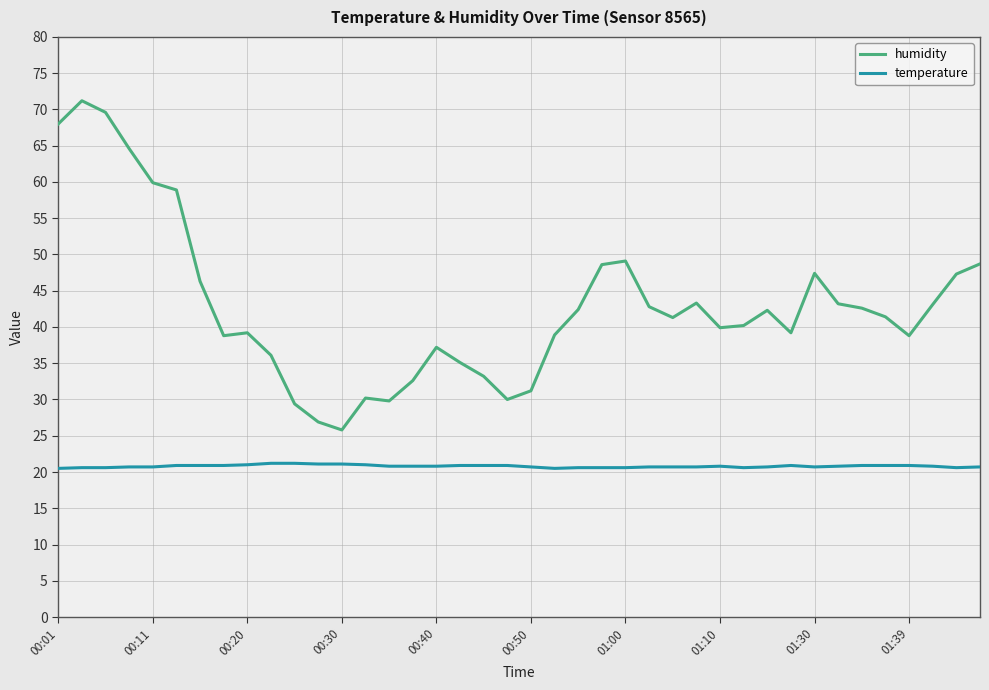

True or false: temperature and humidity cross at least once.

False